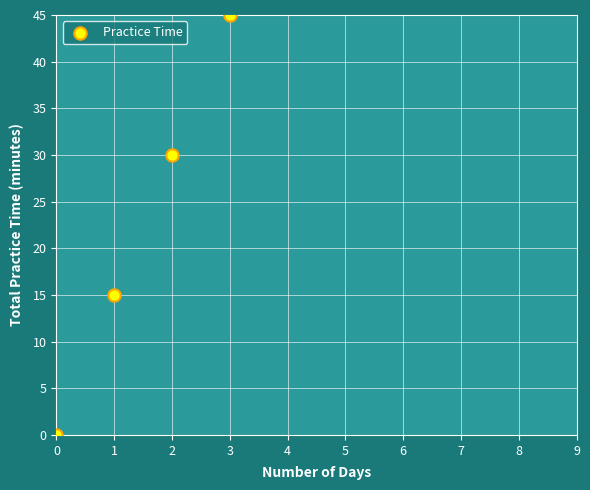

What Y value in the scatter plot is closest to 22?

15